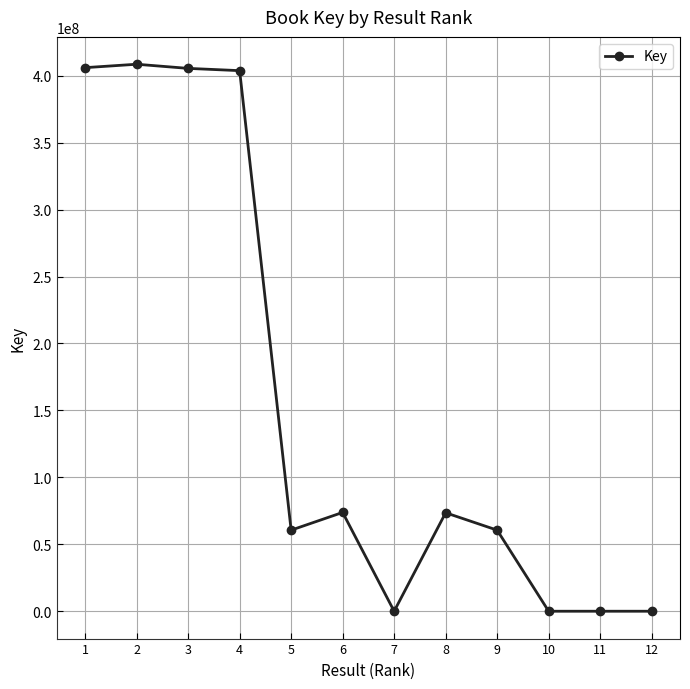

The chart shows a value of 403763653 at 4. True or false?

True